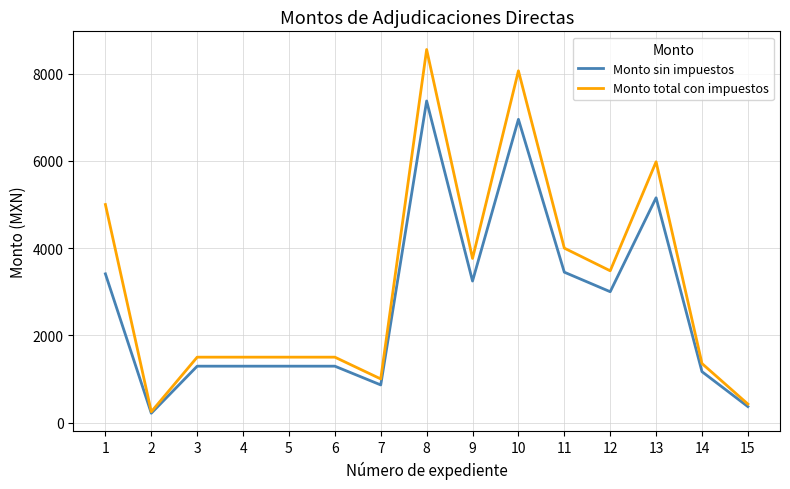

At which category does the chart reach its minimum across all series?

2